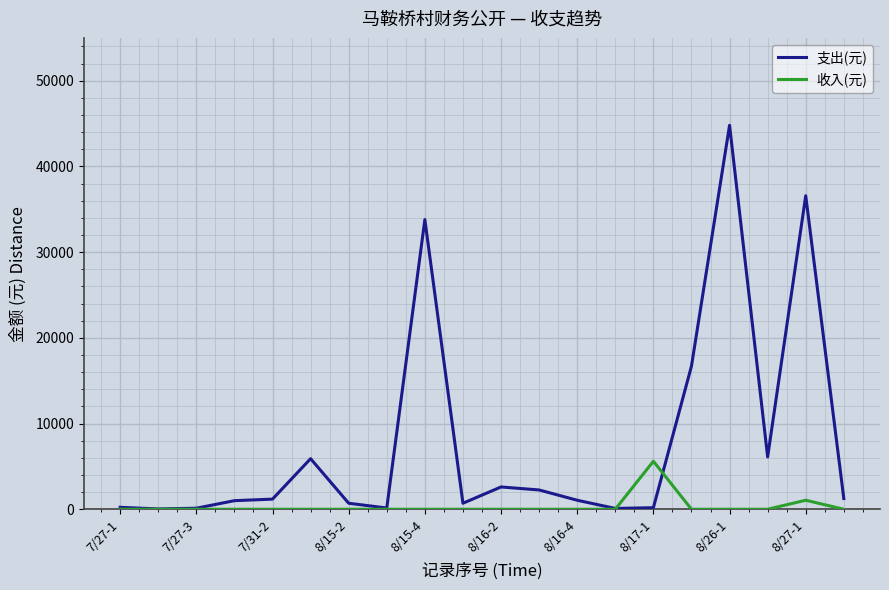

Rank the series by their average value, from highest to lowest.

支出(元), 收入(元)